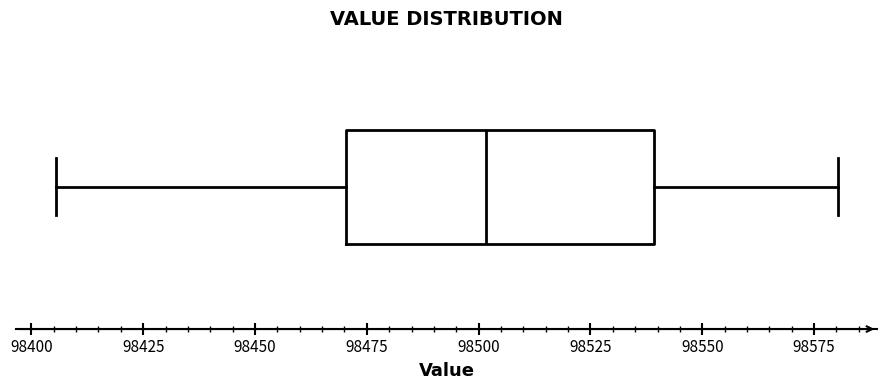

Where does the median line of the box sit on the x-axis? The values are not printed on the chart, so give them approximately, as read against the axis.

98500